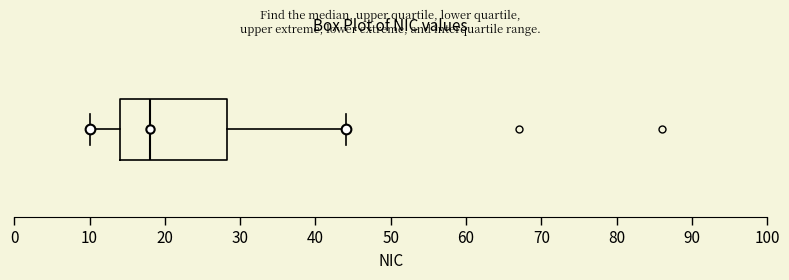

Transcribe this box plot: give where the median line is, the range the box spans, and where the two whiskers end, as read against the x-axis. The values are not printed on the chart, so give them approximately, as read against the axis.

median 18, box 14 to 28, whiskers 10 to 44